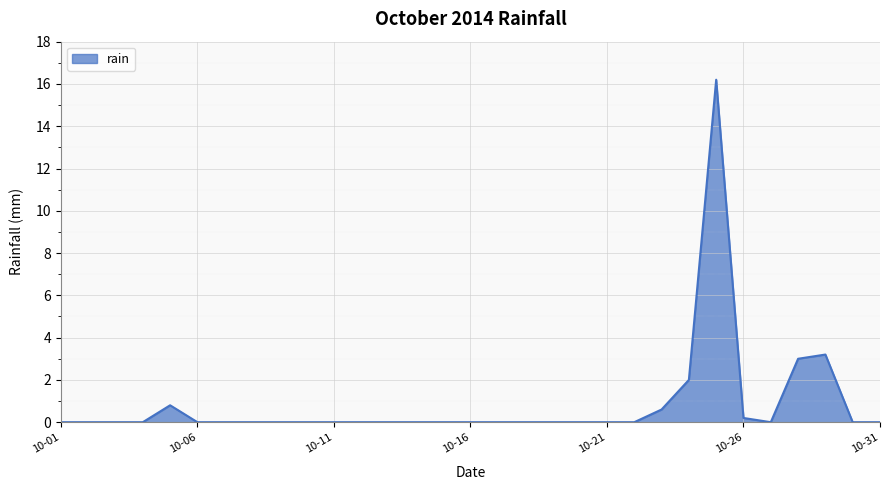

What is the maximum value shown in the chart?

16.2